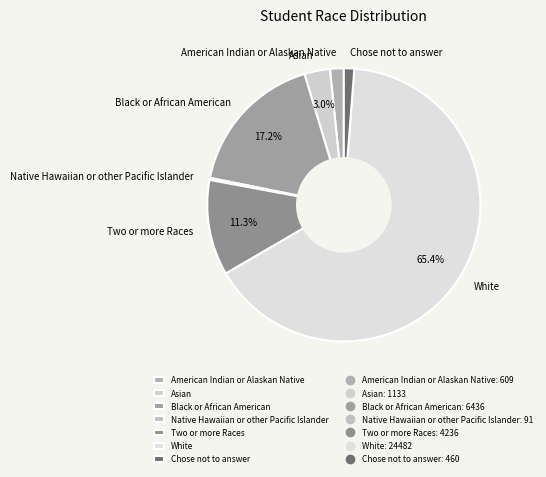

Which slice represents more than half of the pie?

White